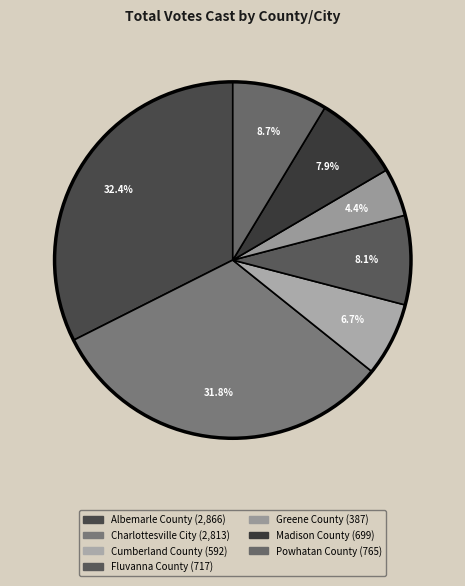

Is Fluvanna County the majority of the pie?

No